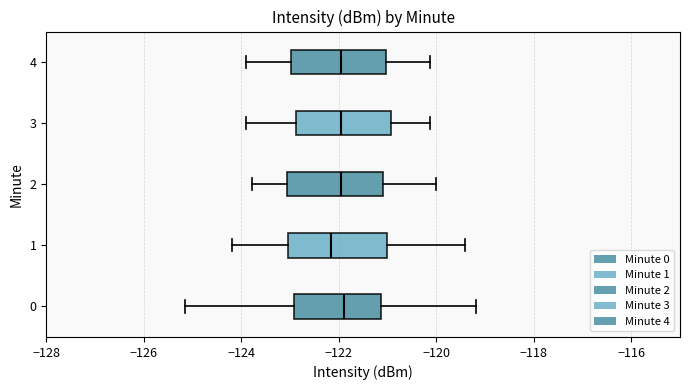

Where does the left whisker of the box at y = 2 end on the x-axis? The values are not printed on the chart, so give them approximately, as read against the axis.

-123.8